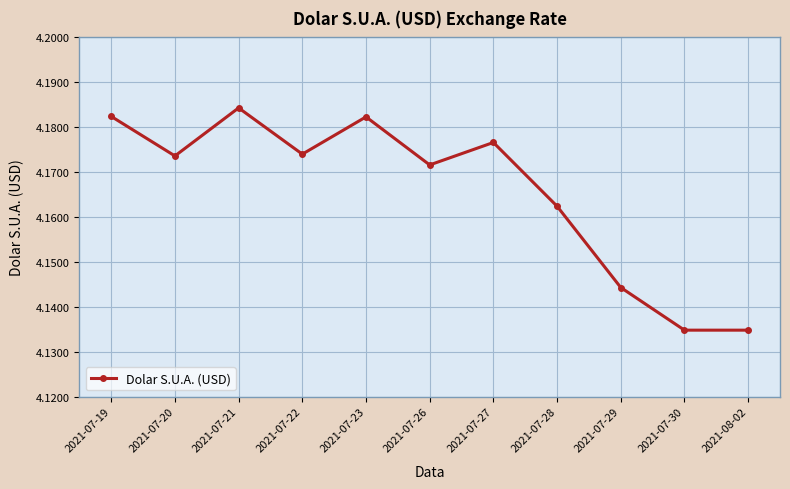

Is it true that the value at 2021-07-22 is 7.2?

False